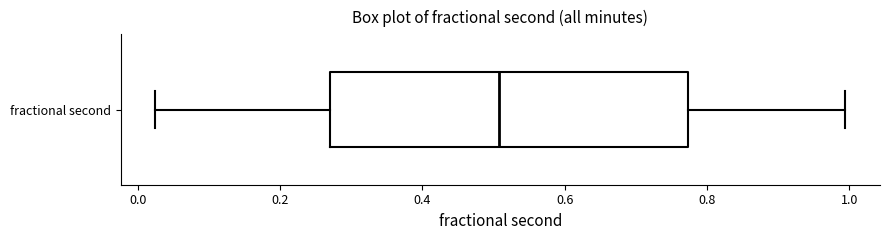

Read this box plot against the x-axis: the position of the median line, the range covered by the box, and the ends of both whiskers. The values are not printed on the chart, so give them approximately, as read against the axis.

median 0.50, box 0.28 to 0.78, whiskers 0.02 to 1.00